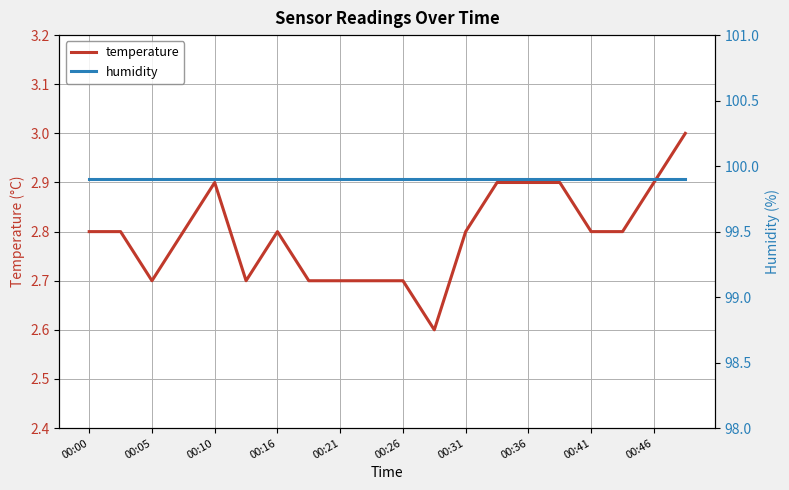

The temperature series shows 2.7 at 00:21. True or false?

True